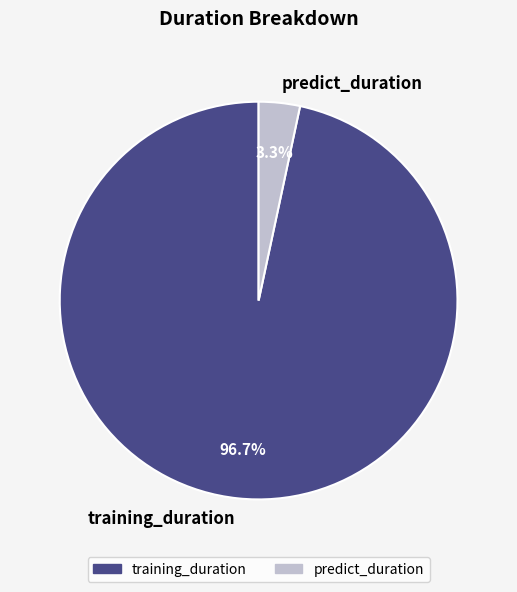

What percentage is the training_duration slice, to the nearest percent?

97%